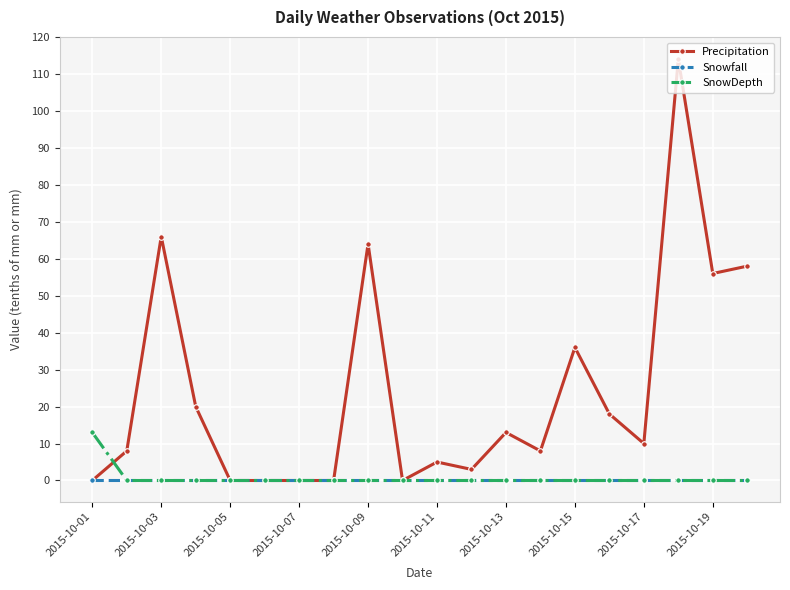

How many categories are shown in the chart?

20